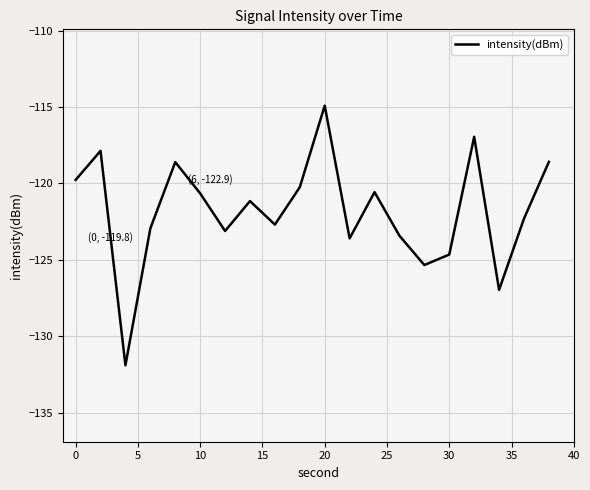

What is the average value?

-121.8